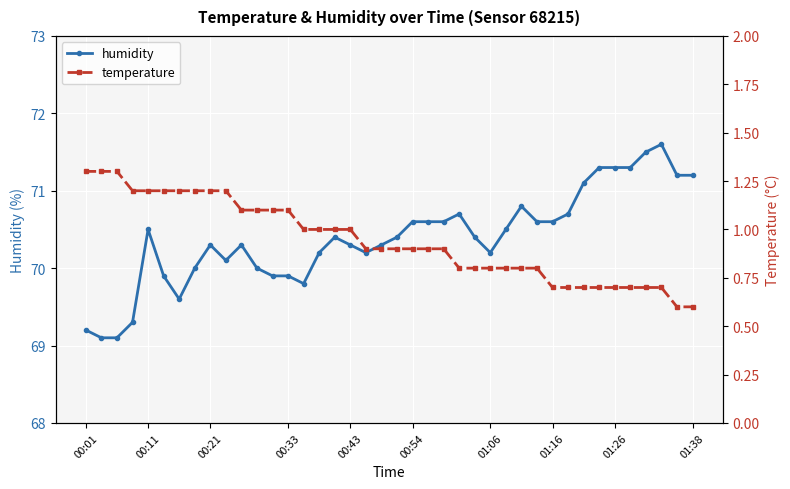

What is the approximate value of humidity at 01:26?

71.3